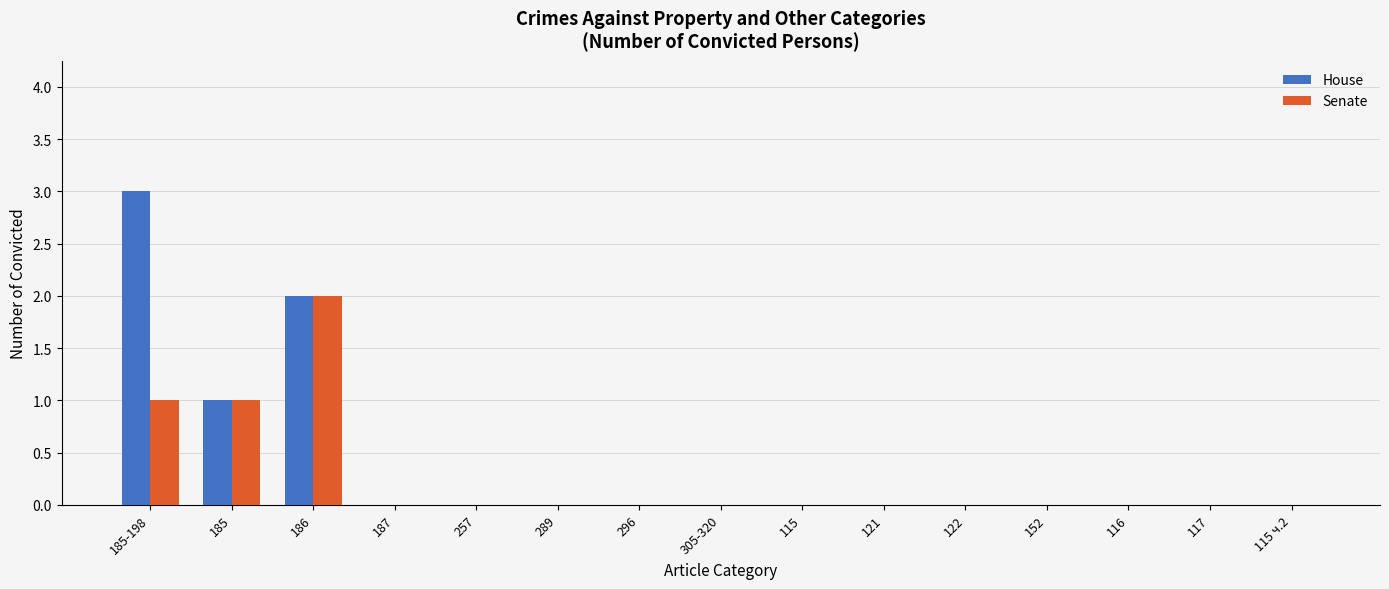

What is the sum of all Senate values?

4